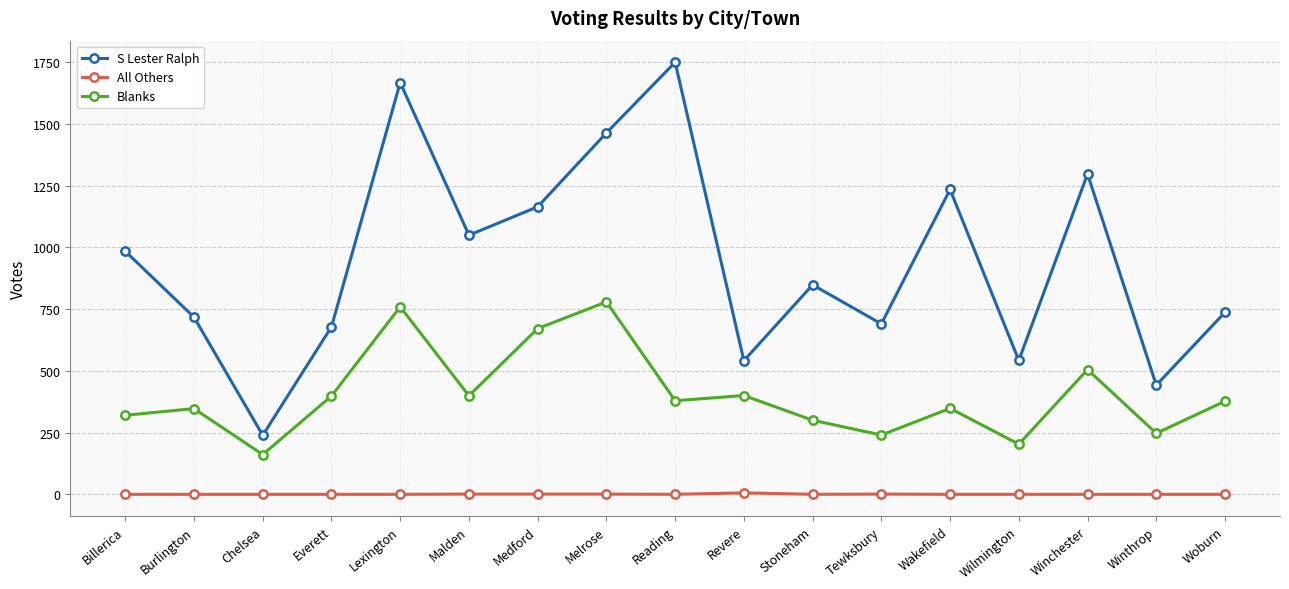

What is the label of the 9th point from the right?

Reading